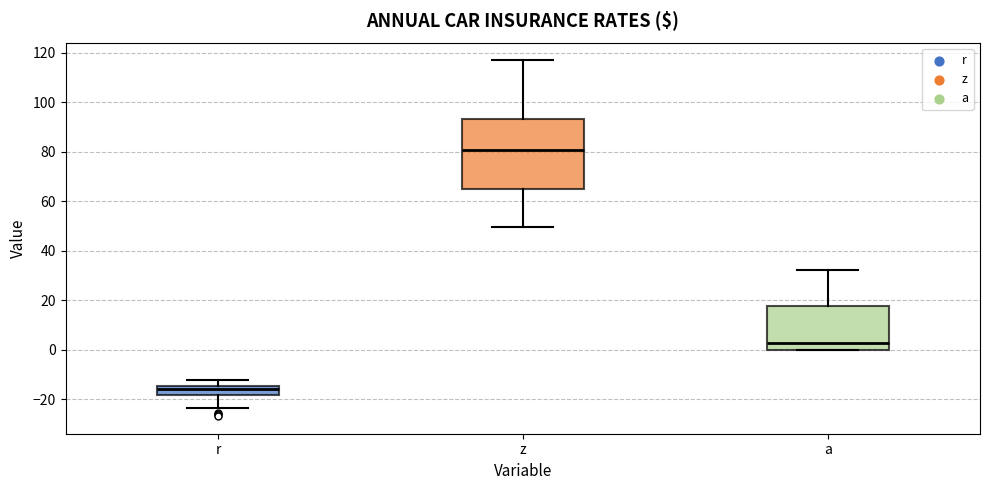

Reading left to right, read every box against the y-axis: the position of its median line, the range the box covers, and the ends of its whiskers. The values are not printed on the chart, so give them approximately, as read against the axis.

r: median -16, box -18 to -14, whiskers -24 to -12
z: median 80, box 66 to 94, whiskers 50 to 116
a: median 2, box 0 to 18, whiskers 0 to 32